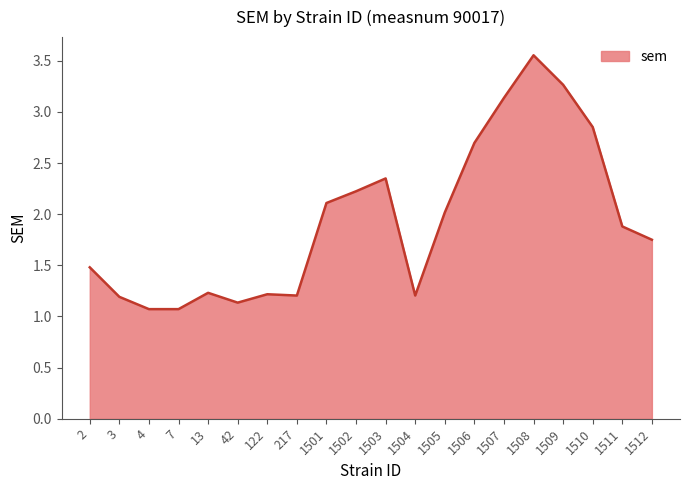

Is it true that the value at 122 is 1.2?

True